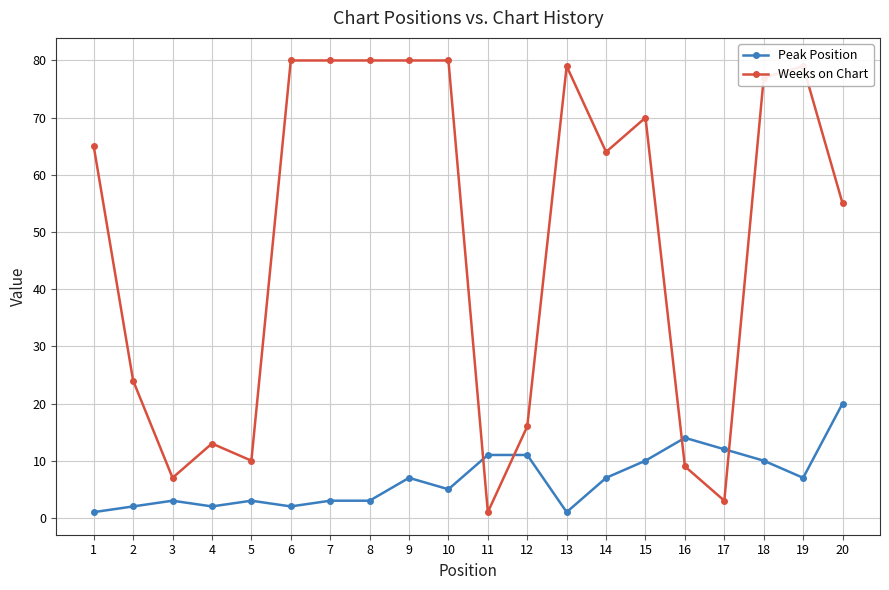

What is the difference between the highest and lowest values at 6?

78